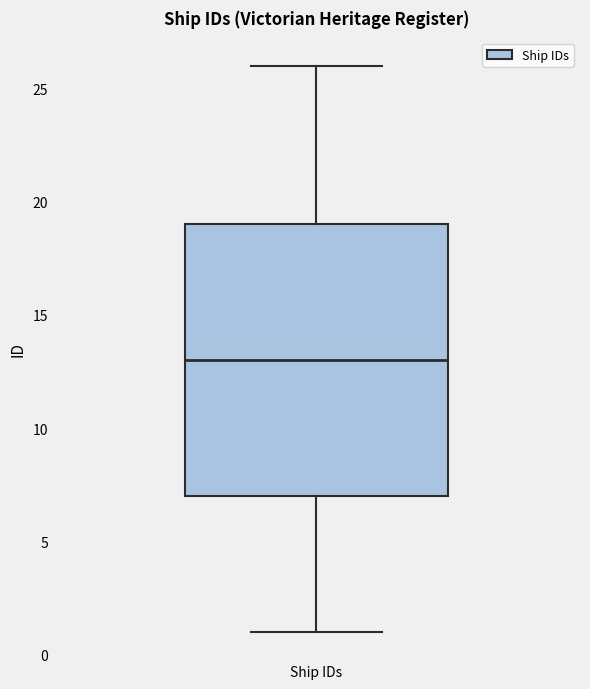

Read this box plot against the y-axis: the position of the median line, the range covered by the box, and the ends of both whiskers. The values are not printed on the chart, so give them approximately, as read against the axis.

median 13, box 7 to 19, whiskers 1 to 26